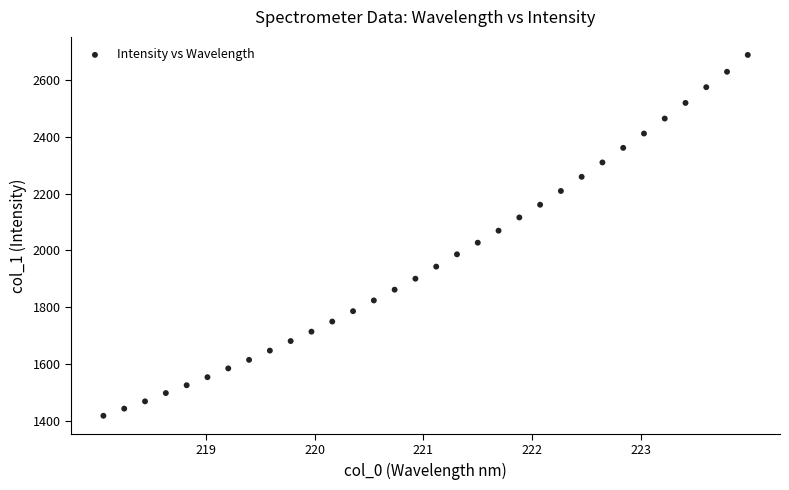

What is the range of X values (max minus min)?

5.9